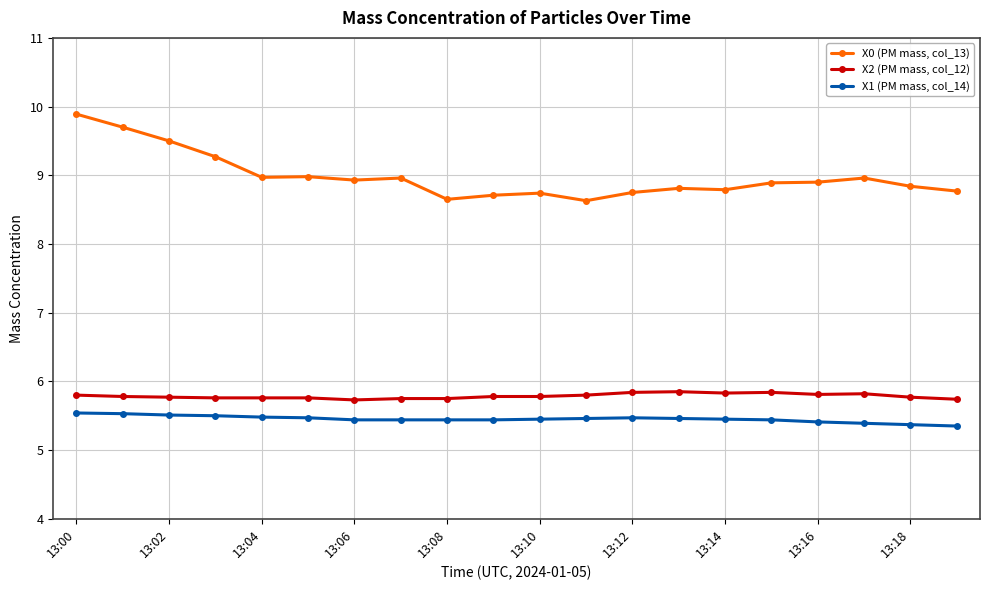

At how many categories does at least one series exceed 7?

20